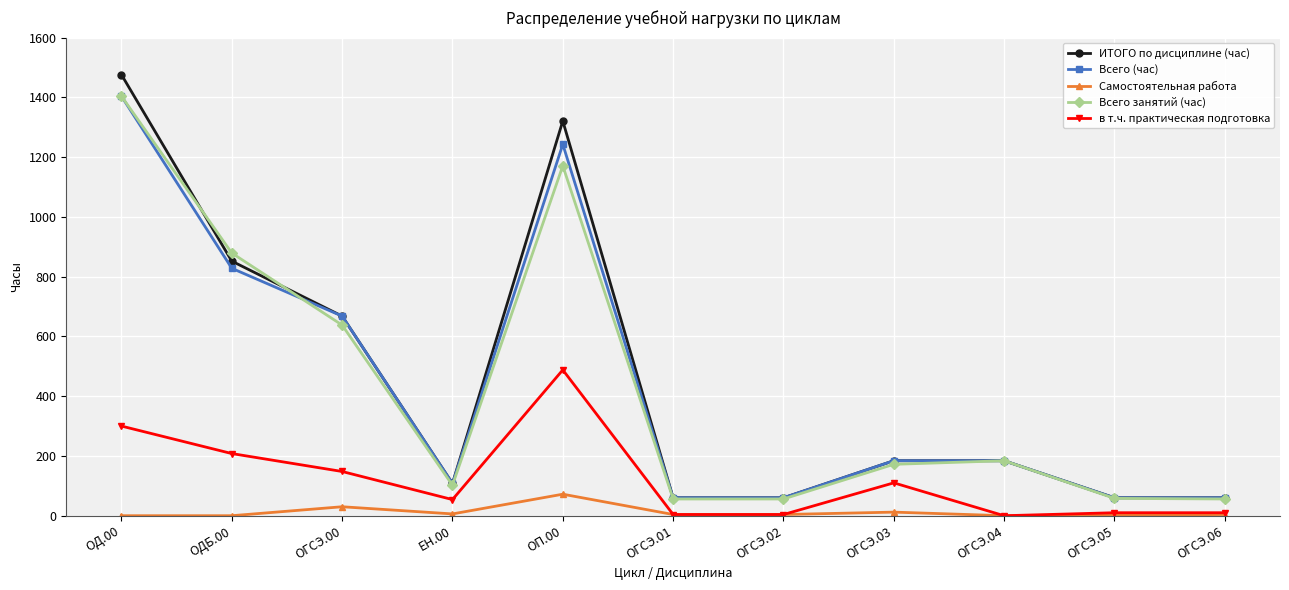

Which series has the largest range (max minus min)?

ИТОГО по дисциплине (час)